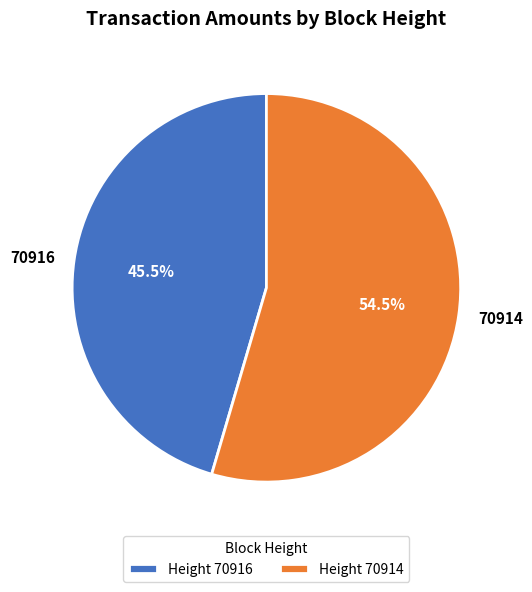

What is the ratio of the value at 70914 to the value at 70916?

1.2